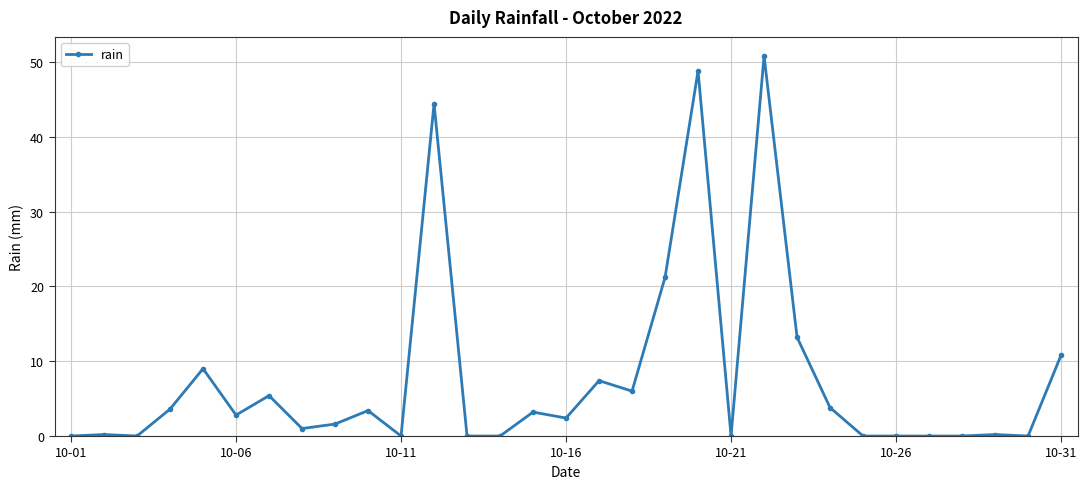

True or false: the data has more than 1 interior local peaks.

True